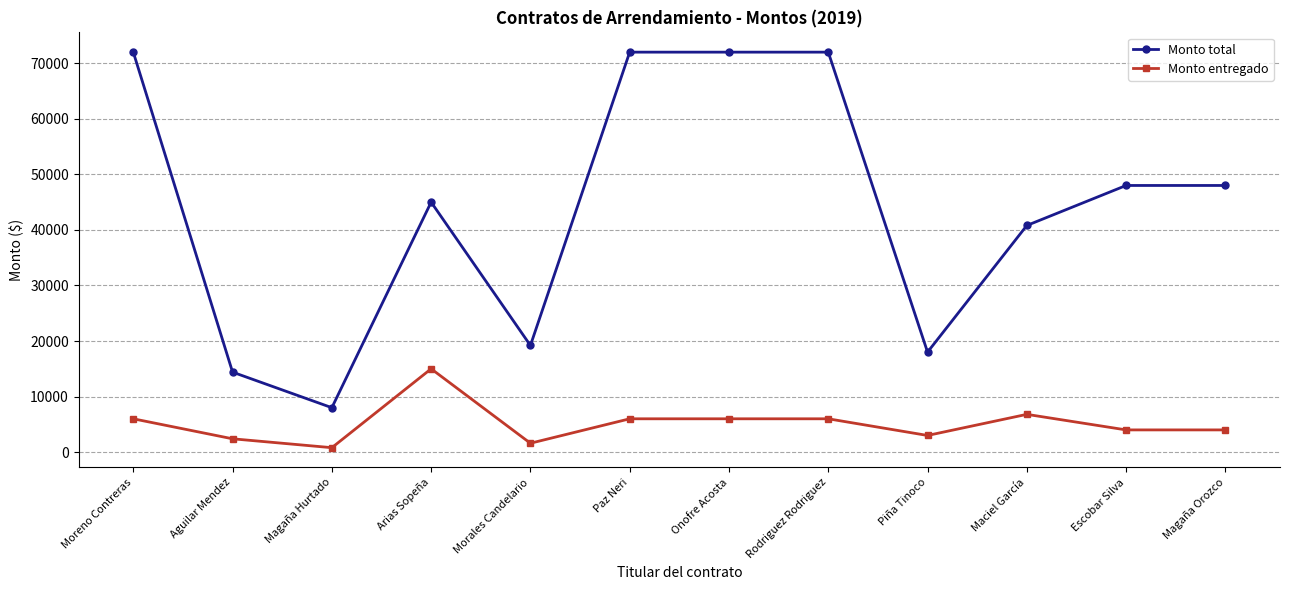

What is the difference between the Monto entregado values at Paz Neri and Morales Candelario?

4400